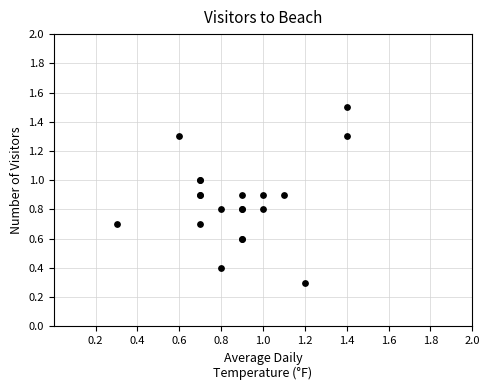

What Y value in the scatter plot is closest to 0?

0.3